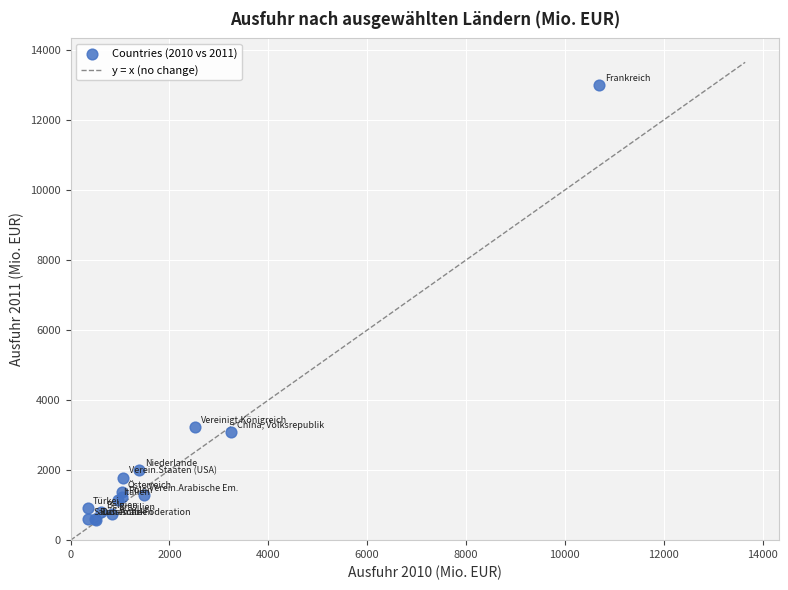

What Y value in the scatter plot is closest to 6793?

3221.3